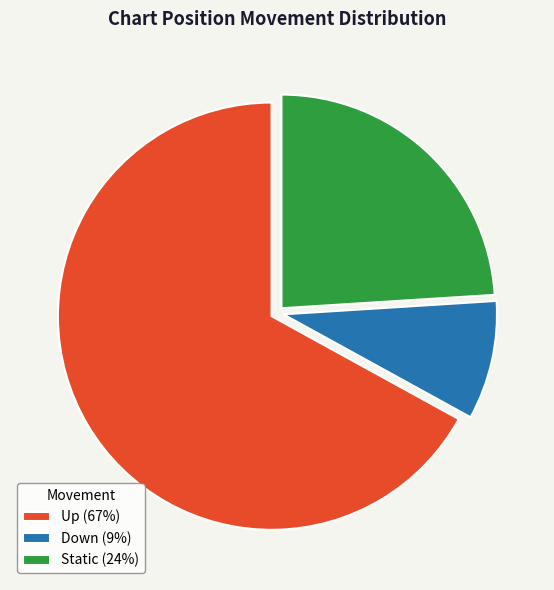

What is the majority slice?

Up (67%)